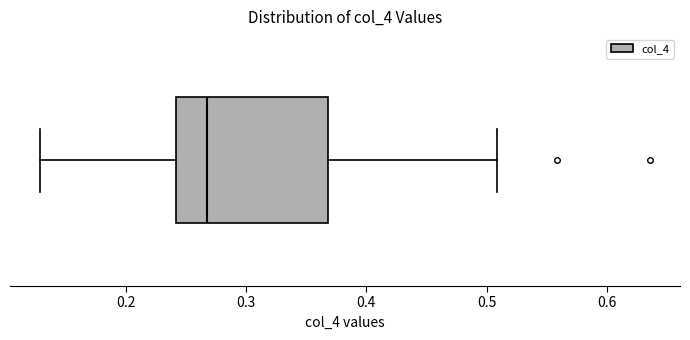

Read this box plot against the x-axis: the position of the median line, the range covered by the box, and the ends of both whiskers. The values are not printed on the chart, so give them approximately, as read against the axis.

median 0.27, box 0.24 to 0.37, whiskers 0.13 to 0.51